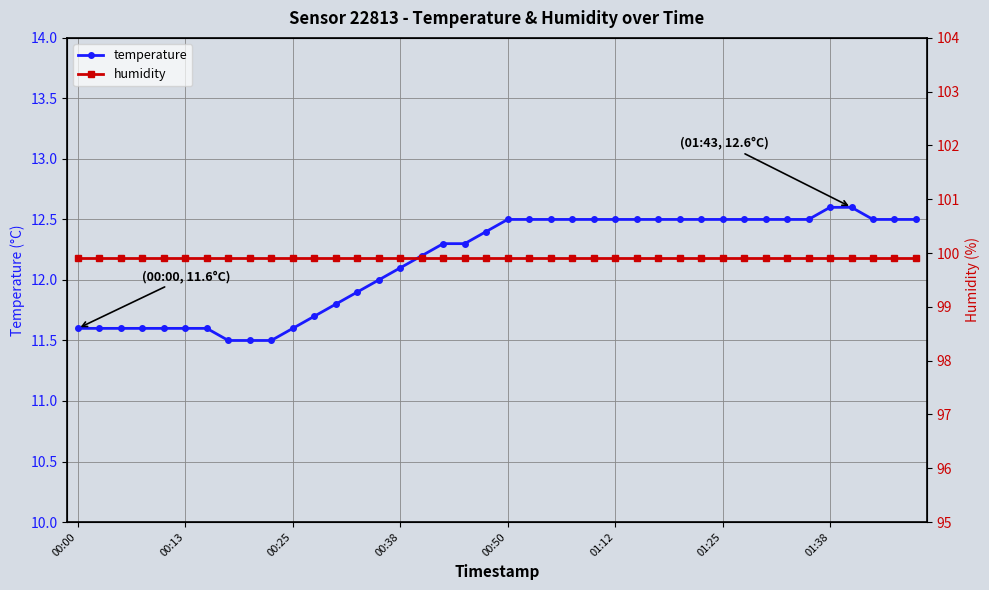

At 26, list the series in order from largest to smallest.

humidity, temperature